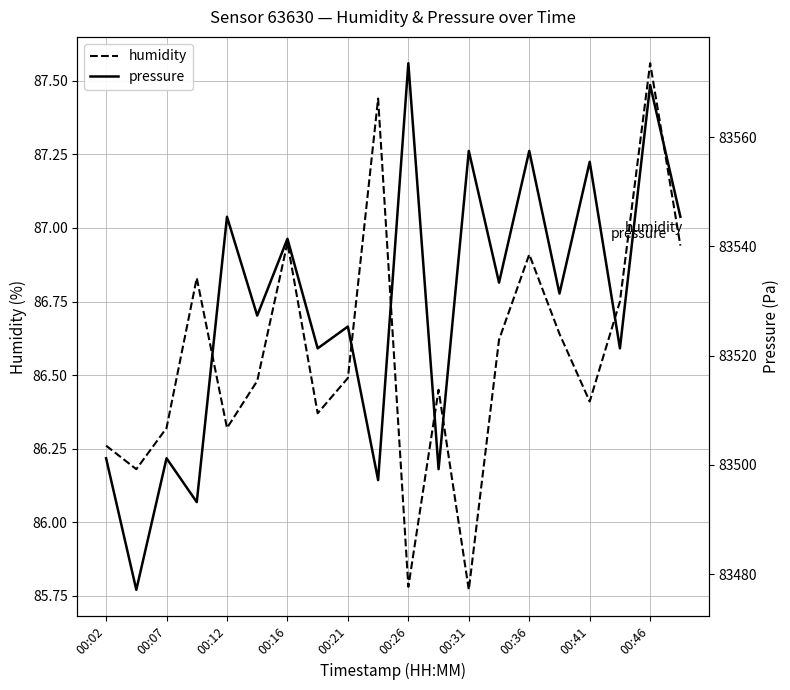

The humidity series shows 126.5 at 00:46. True or false?

False